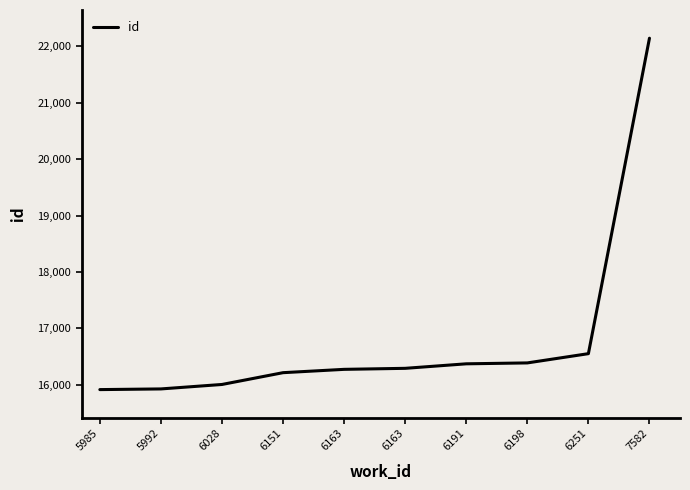

What is the change in value from 6151 to 6163?

+77